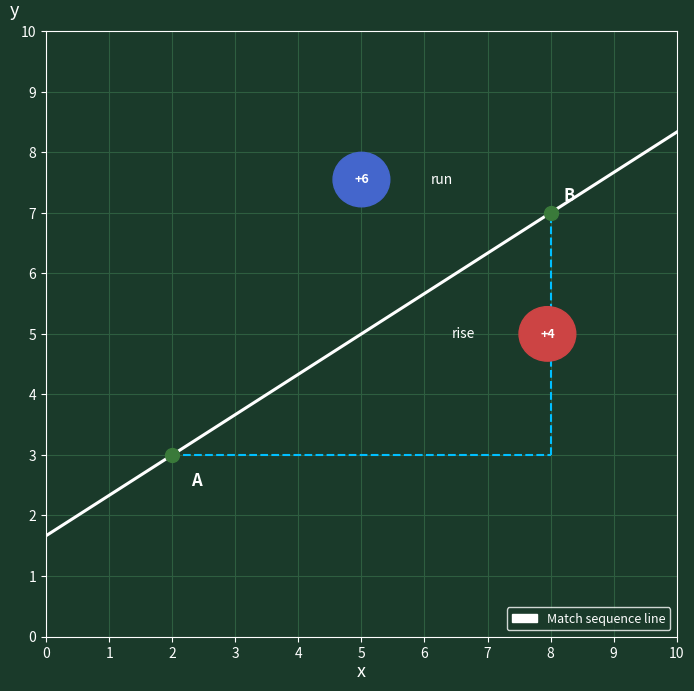

Reading right to left, what are all the values shown in this chart?

8.3	1.7